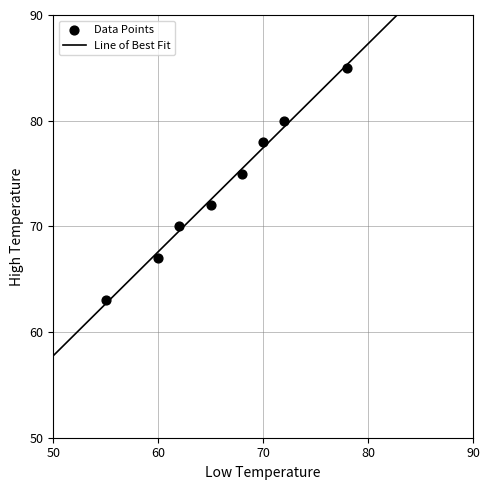

What is the average X value?

66